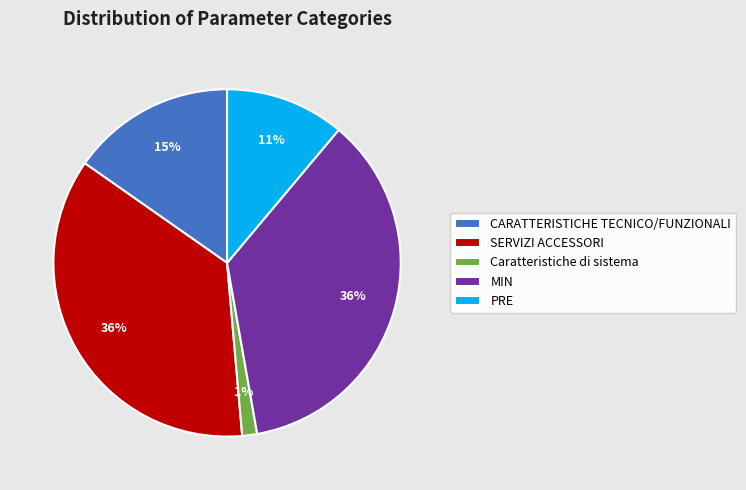

Do MIN and PRE together represent more than half of the pie?

No